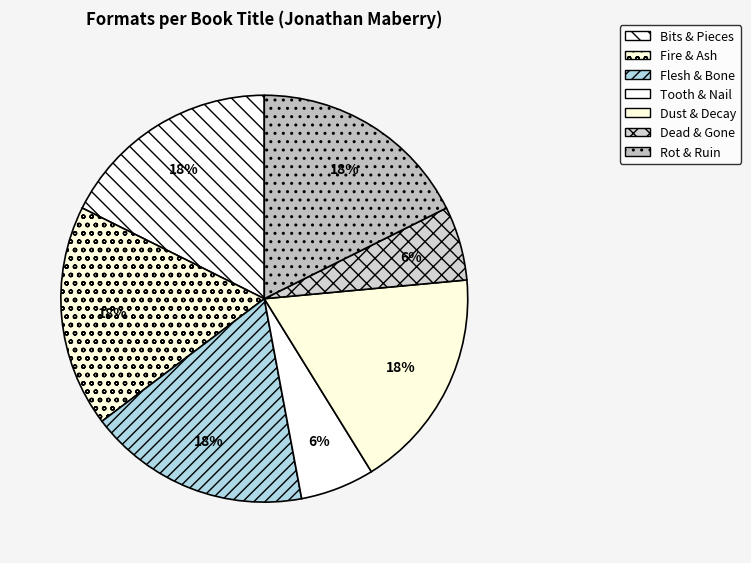

Rank the categories by value from lowest to highest.

Tooth & Nail, Dead & Gone, Bits & Pieces, Fire & Ash, Flesh & Bone, Dust & Decay, Rot & Ruin